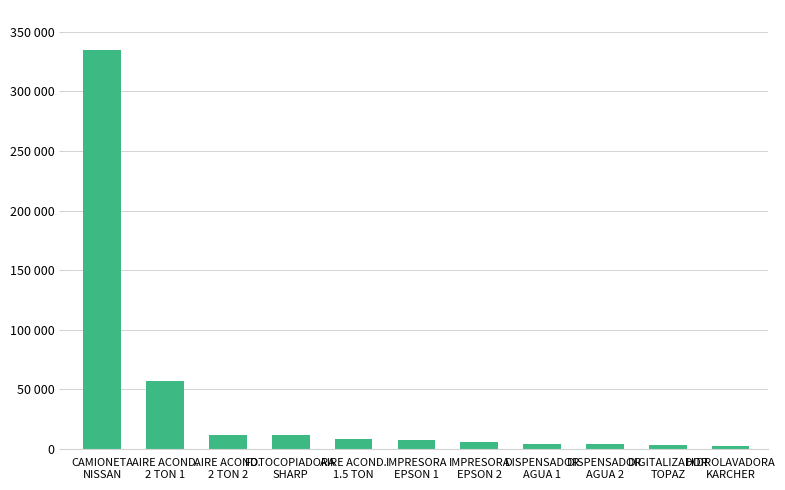

Reading left to right, extract all data points from this chart.

334900	57000	11500	11500	8400	7250	5600	3600	3600	2900	2499